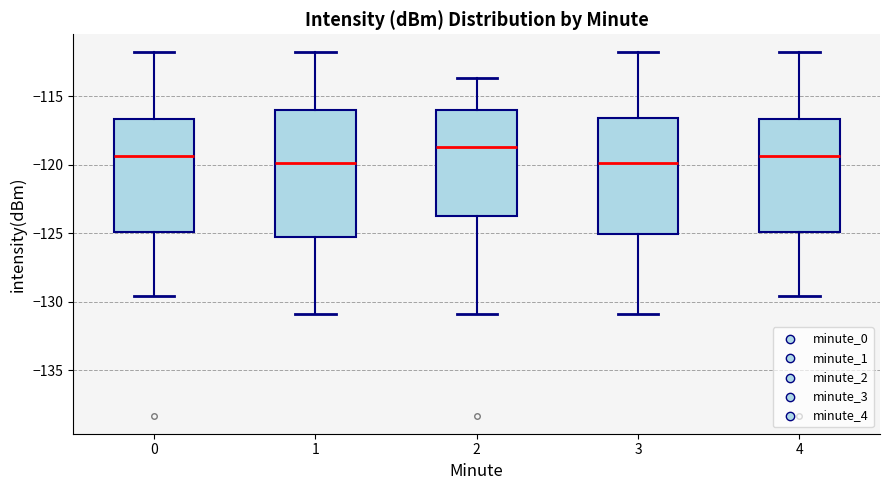

Which box is the tallest, from its lower edge to its upper edge?

1